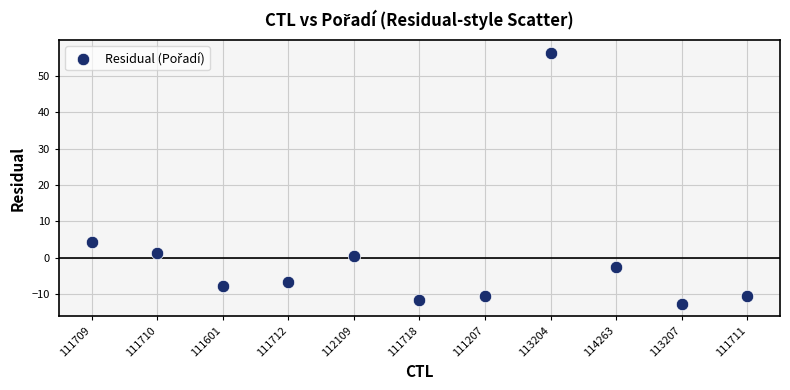

What Y value in the scatter plot is closest to 21?

4.3